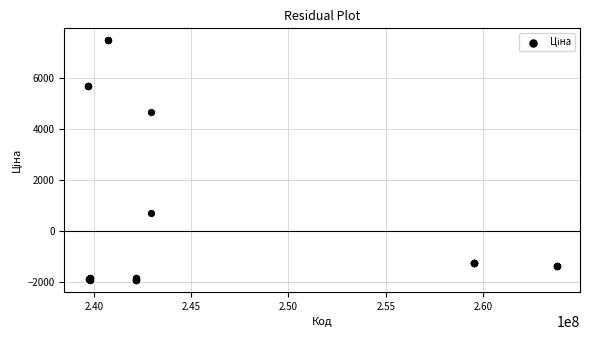

What Y value in the scatter plot is closest to 2769?

4637.9